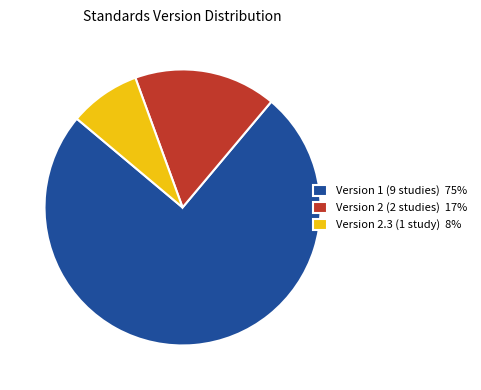

Is Version 2.3 (1 study) 8% the majority of the pie?

No